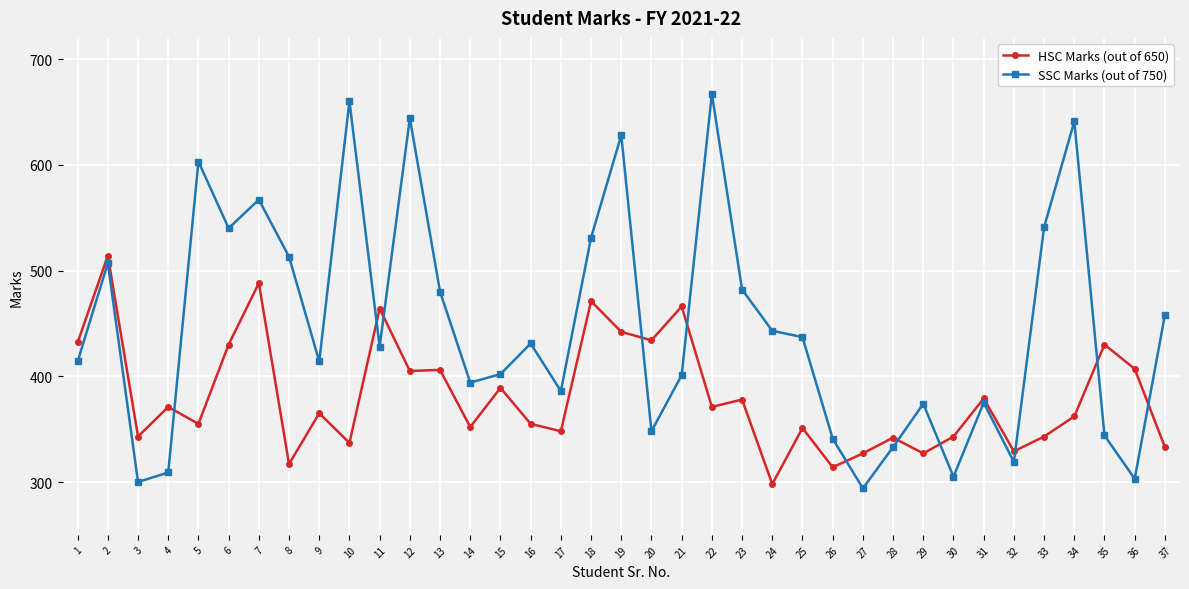

The value of HSC Marks (out of 650) at 2 is 514. True or false?

True